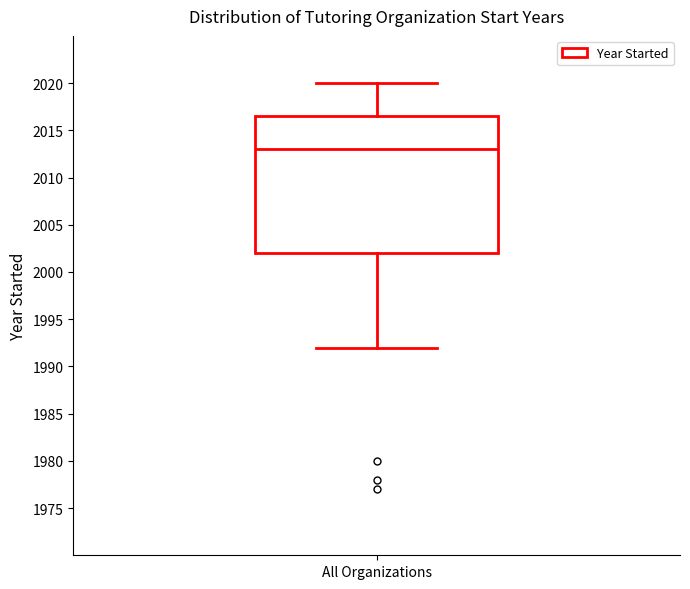

Transcribe this box plot: give where the median line is, the range the box spans, and where the two whiskers end, as read against the y-axis. The values are not printed on the chart, so give them approximately, as read against the axis.

median 2013.0, box 2002.0 to 2016.5, whiskers 1992.0 to 2020.0